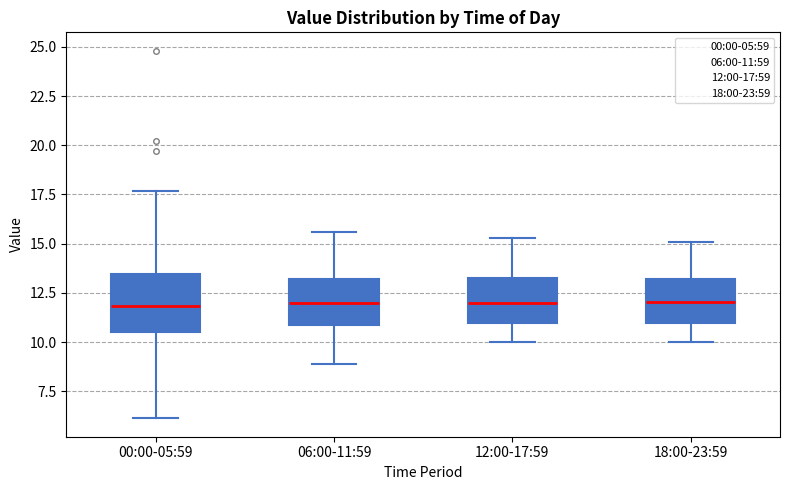

Which box is the tallest, from its lower edge to its upper edge?

00:00-05:59